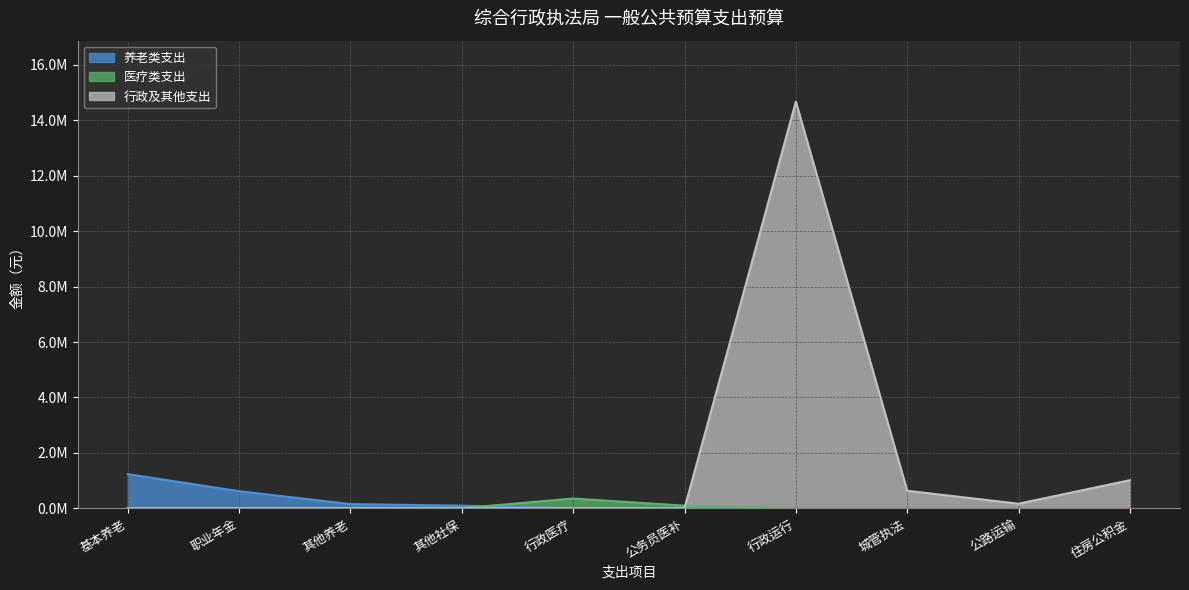

The value at 职业年金 is -8571789.1. True or false?

False